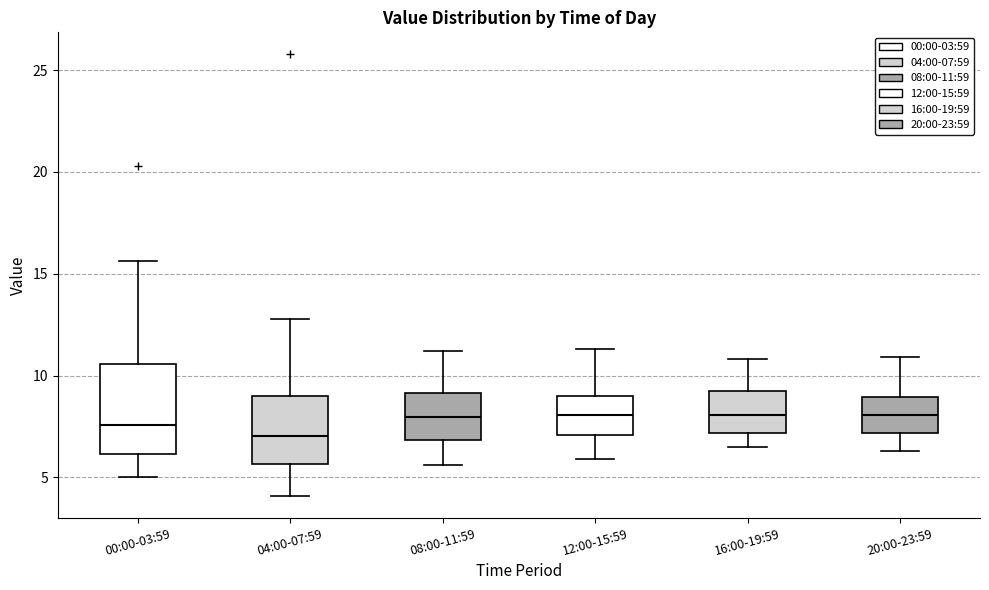

Which box is the tallest, from its lower edge to its upper edge?

00:00-03:59